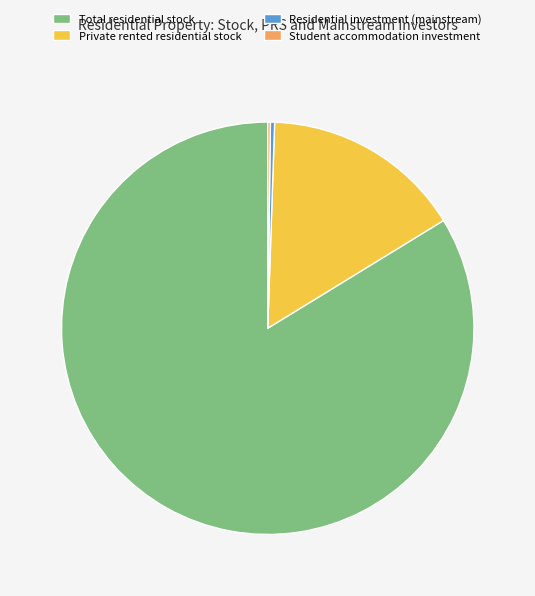

Which category has the biggest portion of the pie?

Total residential stock